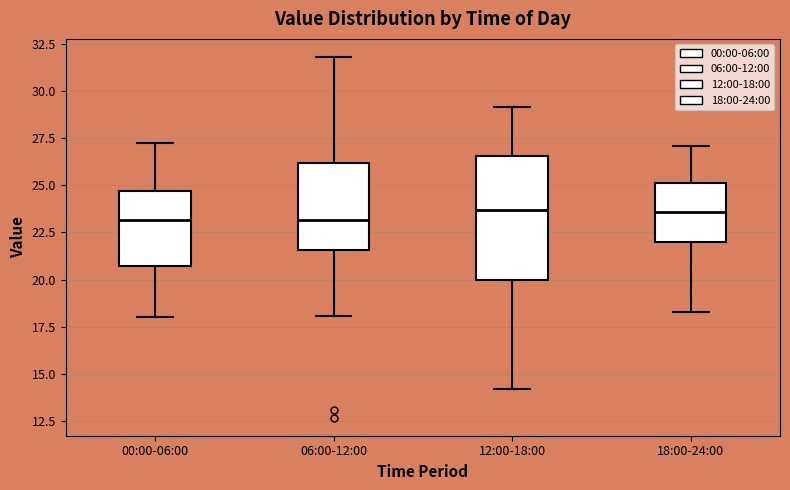

Where does the lower whisker of the box for 18:00-24:00 end on the y-axis? The values are not printed on the chart, so give them approximately, as read against the axis.

18.5